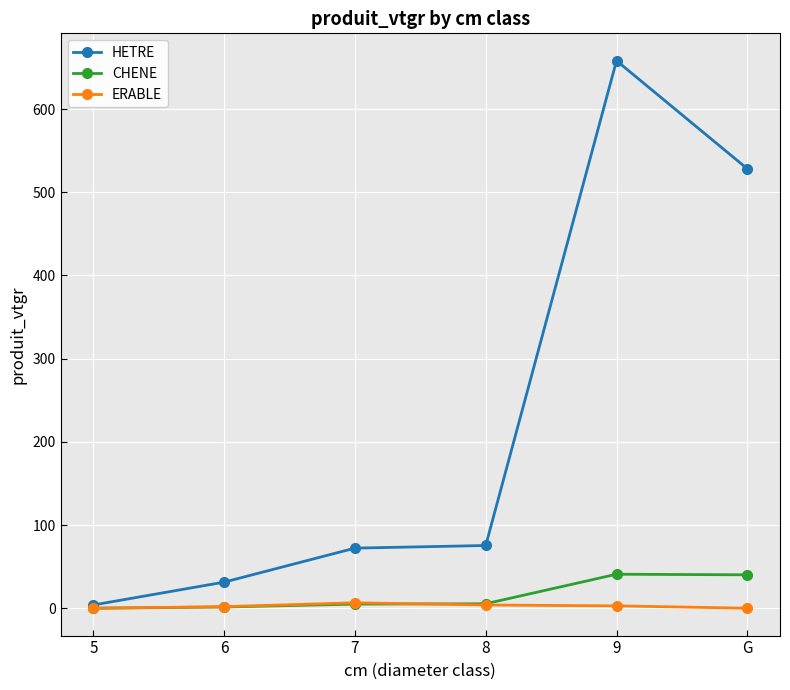

Does the chart have visible grid lines?

Yes